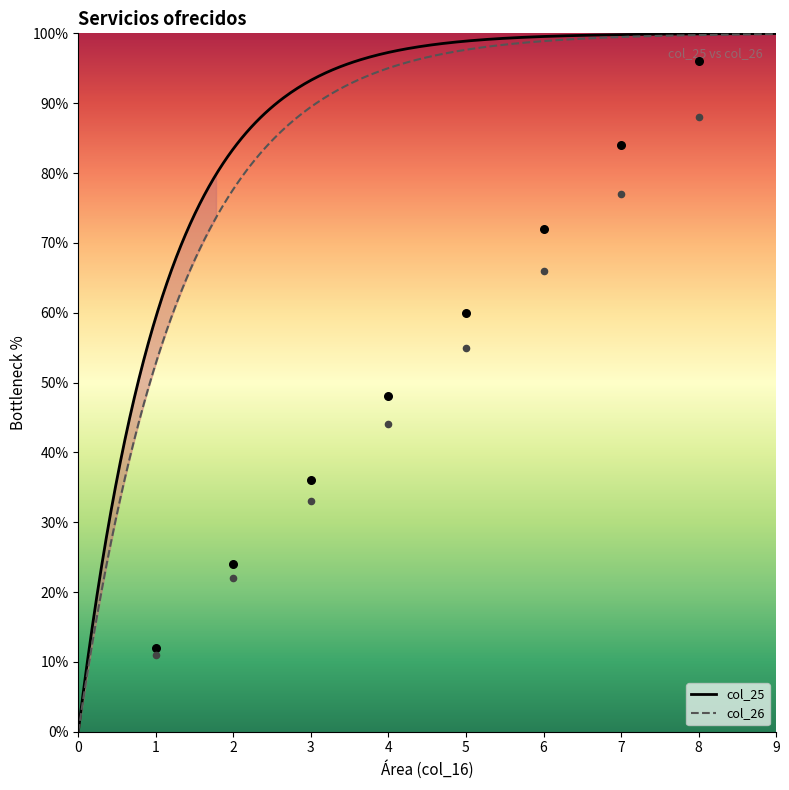

Which series has the largest Y range (max minus min)?

col_25